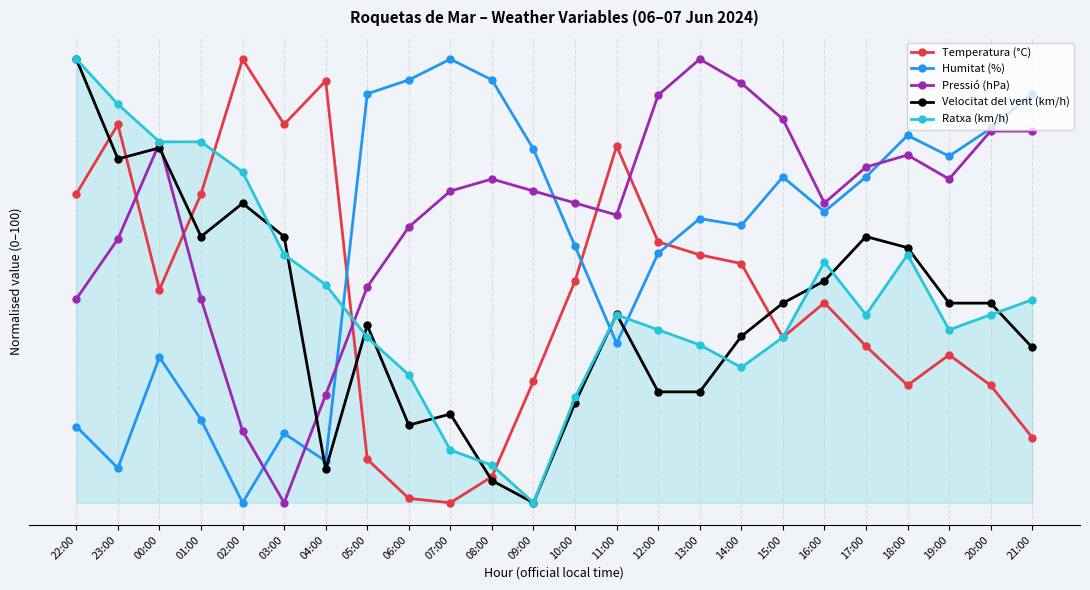

What is the average value of the Temperatura (°C) series?

46.4